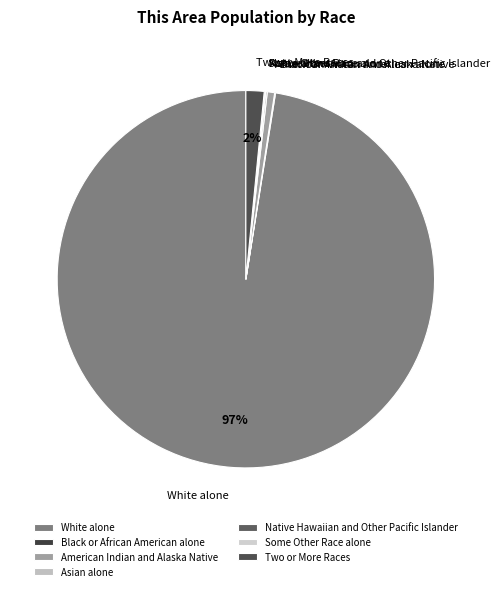

To the nearest percent, what is the difference between the largest and smallest slice percentages?

97%